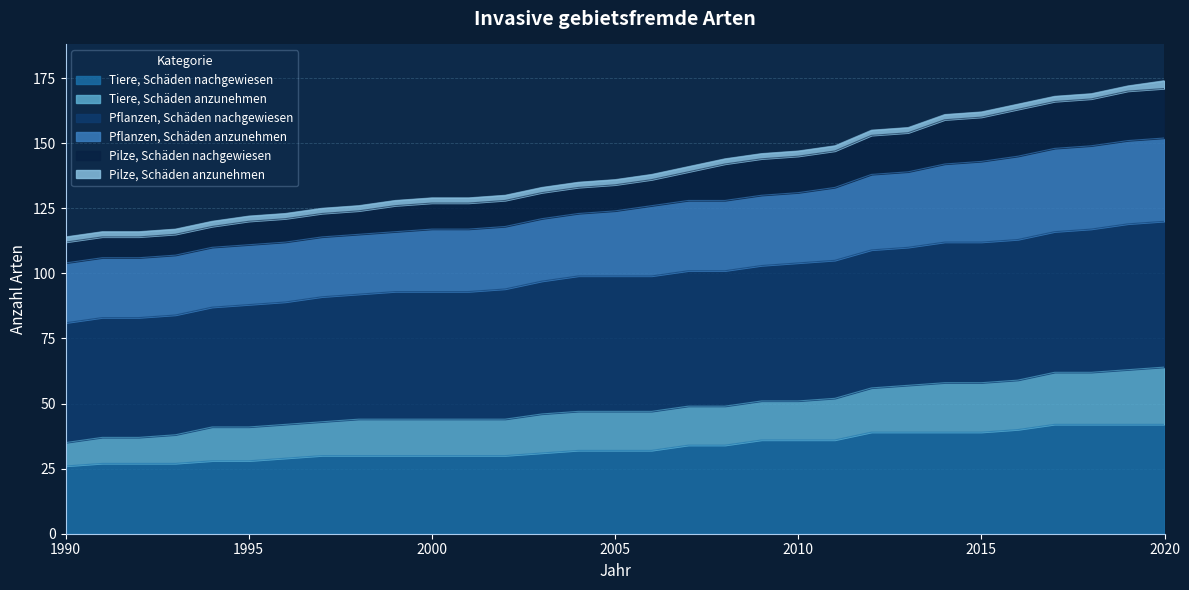

The Tiere, Schäden anzunehmen series shows 62 at 2018. True or false?

True